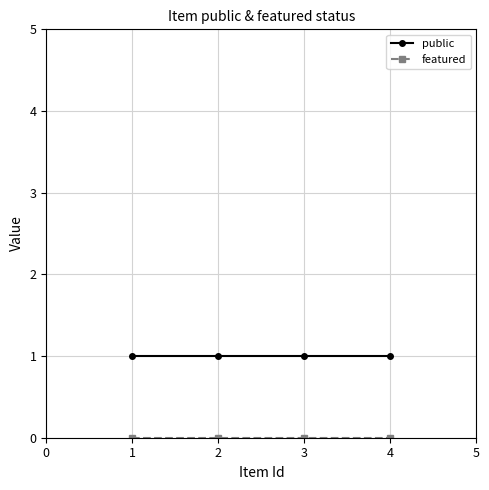

What value does the public series have at 3?

1